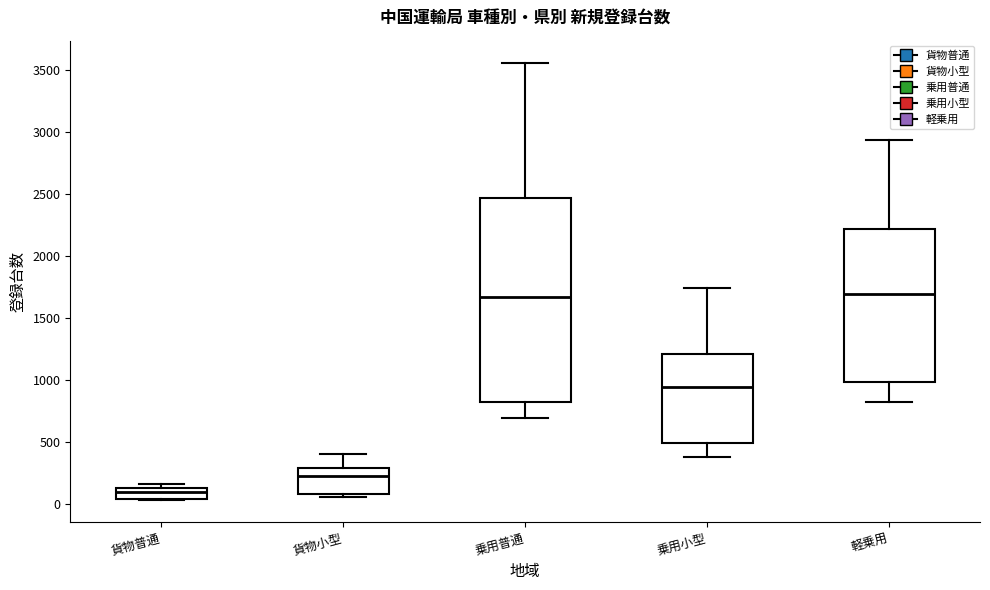

Reading left to right, read every box against the y-axis: the position of its median line, the range the box covers, and the ends of its whiskers. The values are not printed on the chart, so give them approximately, as read against the axis.

貨物普通: median 100, box 50 to 150, whiskers 50 to 150 (just above the box's upper edge)
貨物小型: median 200, box 100 to 300, whiskers 50 to 400
乗用普通: median 1650, box 800 to 2450, whiskers 700 to 3550
乗用小型: median 950, box 500 to 1200, whiskers 400 to 1750
軽乗用: median 1700, box 1000 to 2200, whiskers 800 to 2950